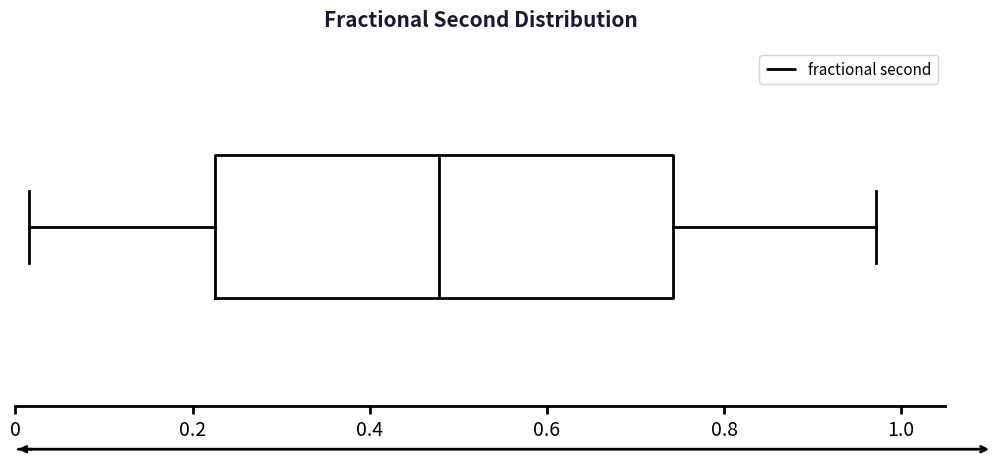

Read this box plot against the x-axis: the position of the median line, the range covered by the box, and the ends of both whiskers. The values are not printed on the chart, so give them approximately, as read against the axis.

median 0.48, box 0.22 to 0.74, whiskers 0.02 to 0.98